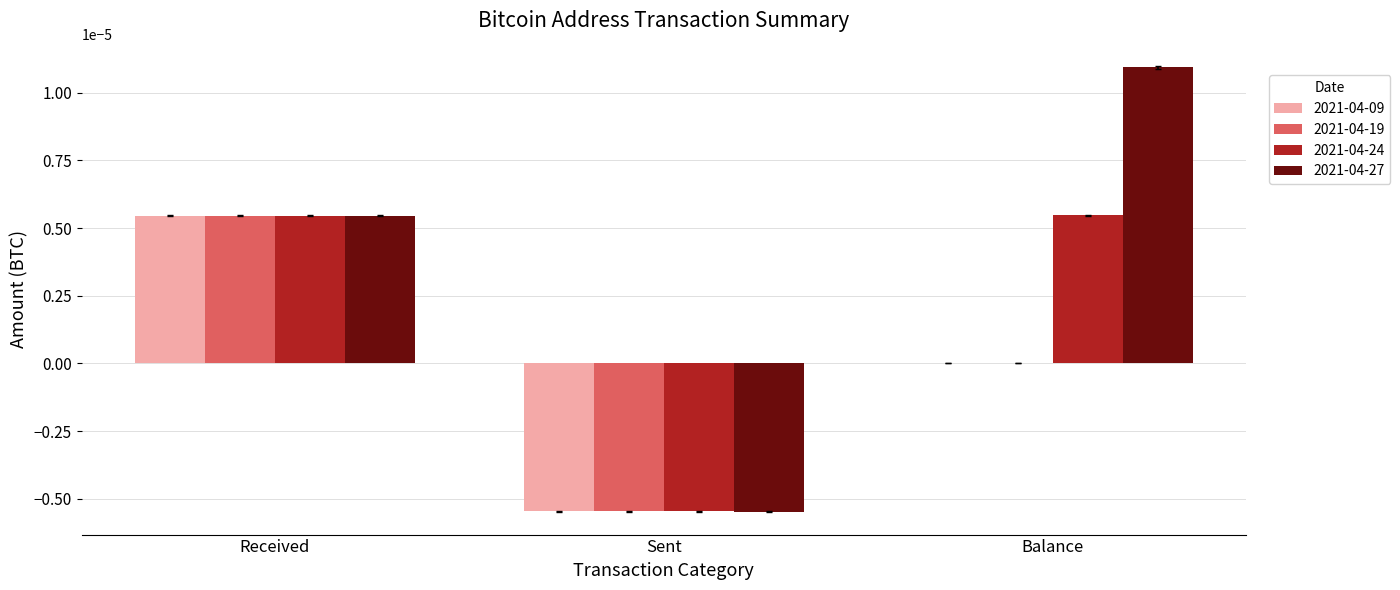

Is the value of 2021-04-27 at Received greater than the value of 2021-04-09 at Sent?

Yes